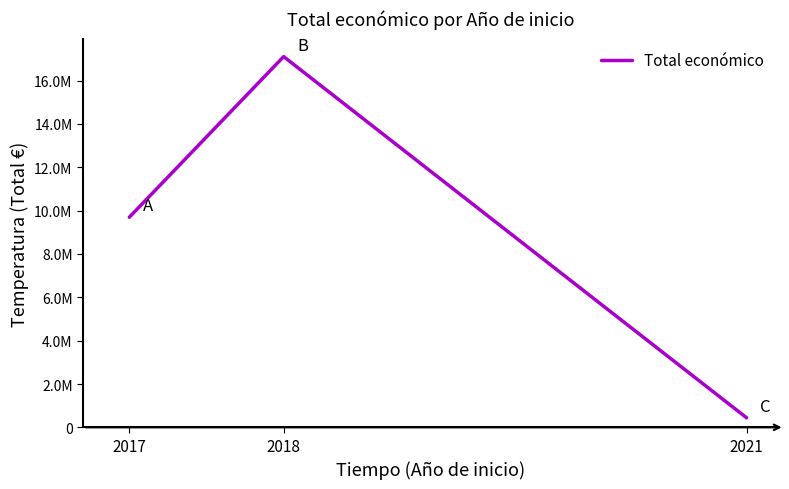

Does the chart display data point markers on the line(s)?

No